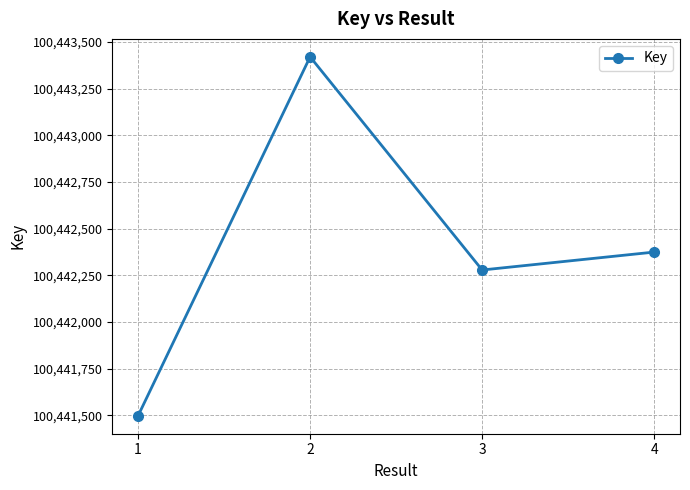

What is the difference between the values at 4 and 3?

96